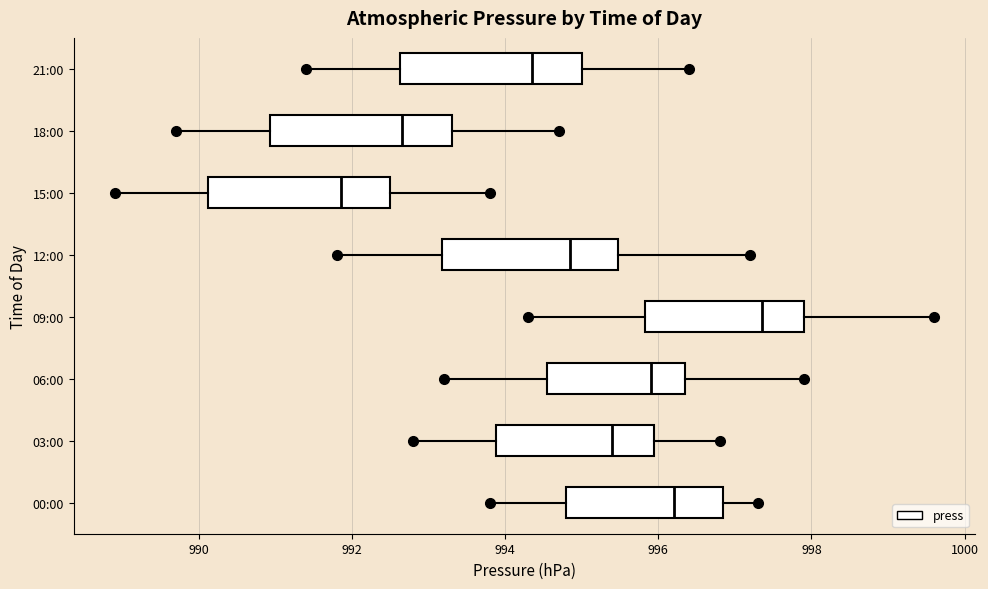

Where does the right whisker of the box for 21:00 end on the x-axis? The values are not printed on the chart, so give them approximately, as read against the axis.

996.4